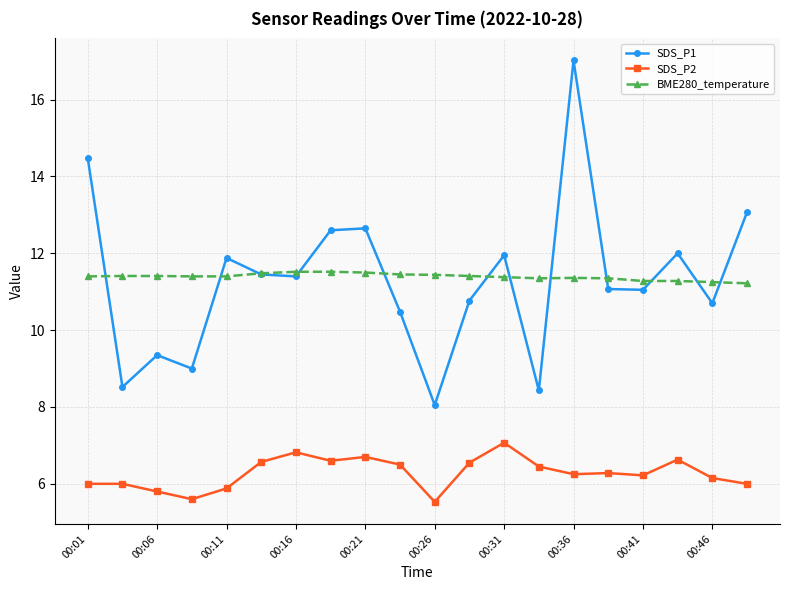

What is the value of the BME280_temperature point at the 15th from the left?

11.4